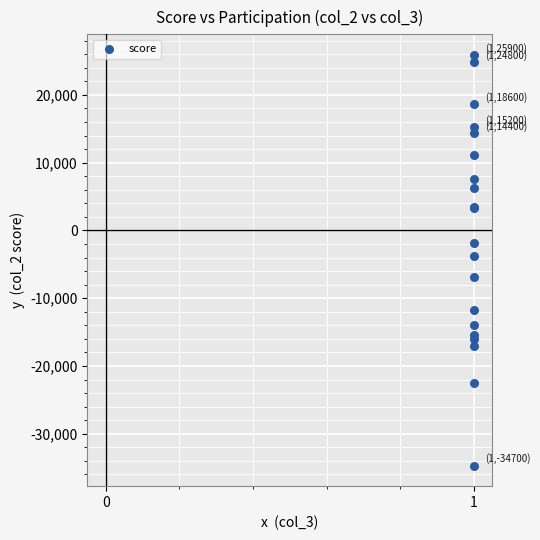

What Y value in the scatter plot is closest to -4400?

-3700